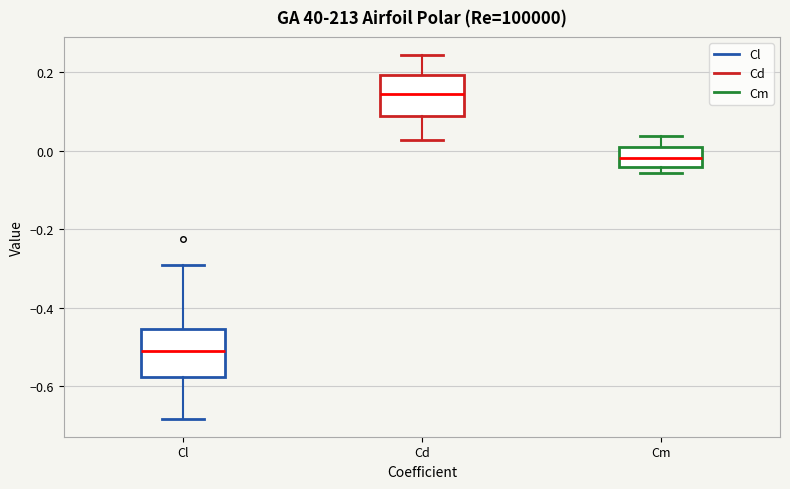

Which box's median line is the highest?

Cd